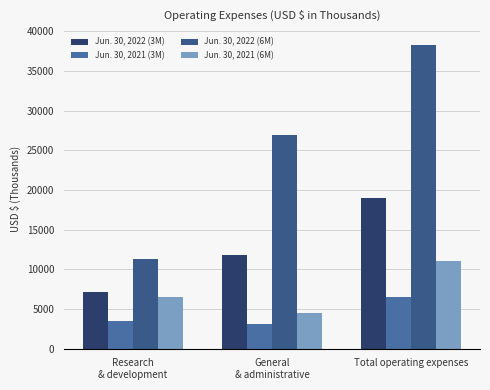

At which category does the chart reach its peak across all series?

Total operating expenses